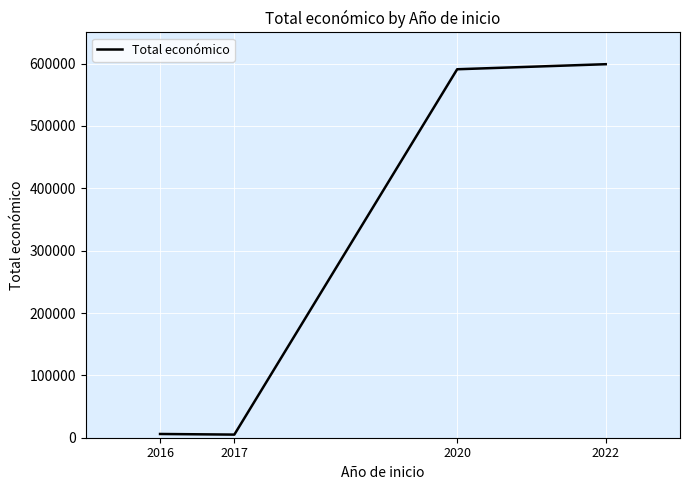

True or false: there are more than 2 points higher than both neighbors.

False